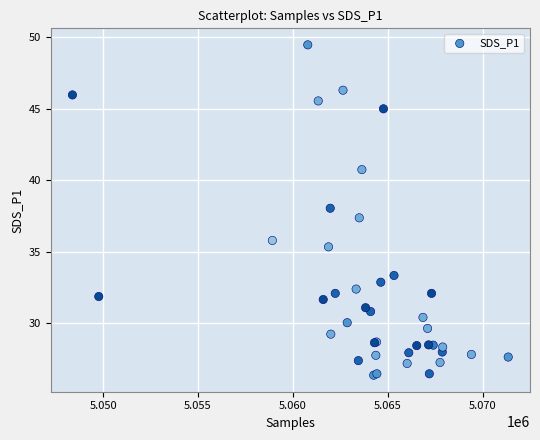

What Y value in the scatter plot is closest to 37?

37.4